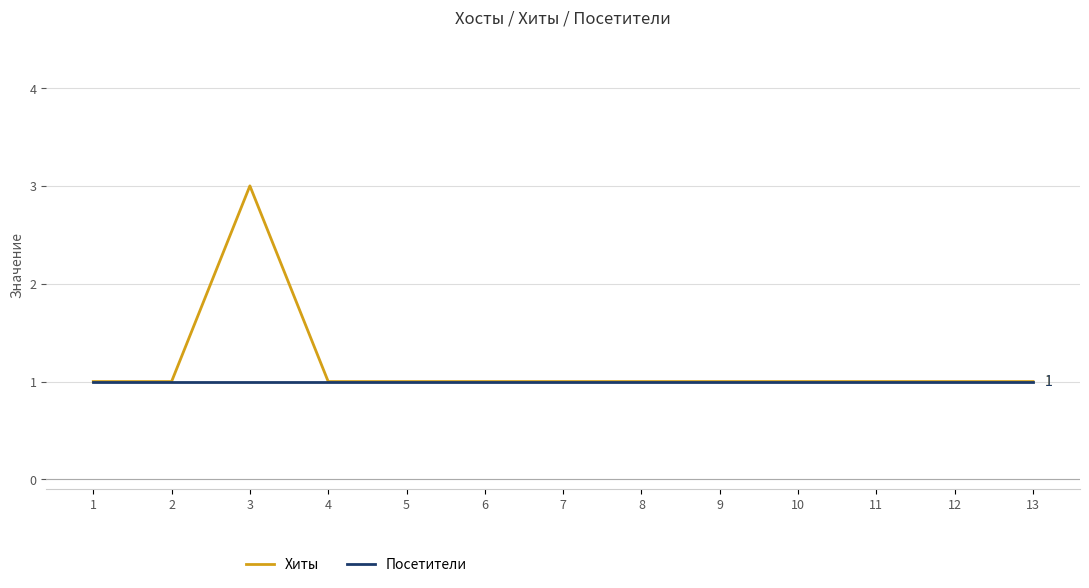

The Хиты series shows 2 at 7. True or false?

False